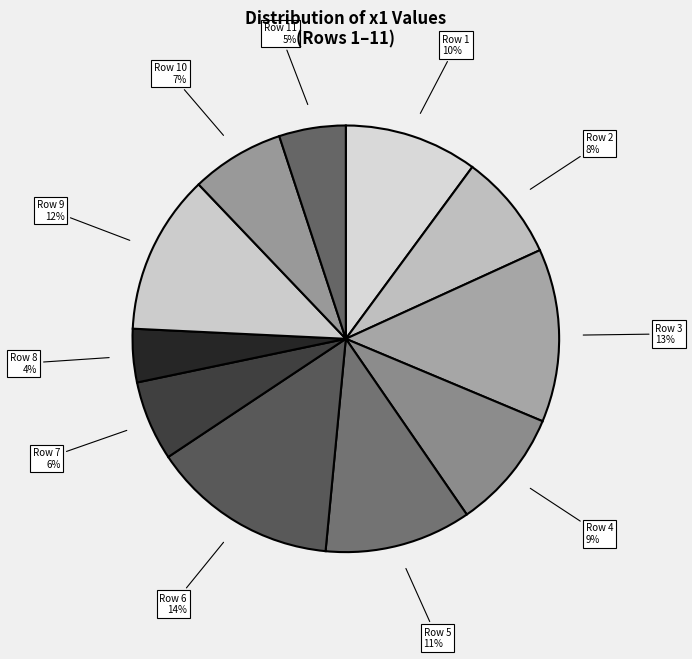

Count the number of slices in the pie.

11